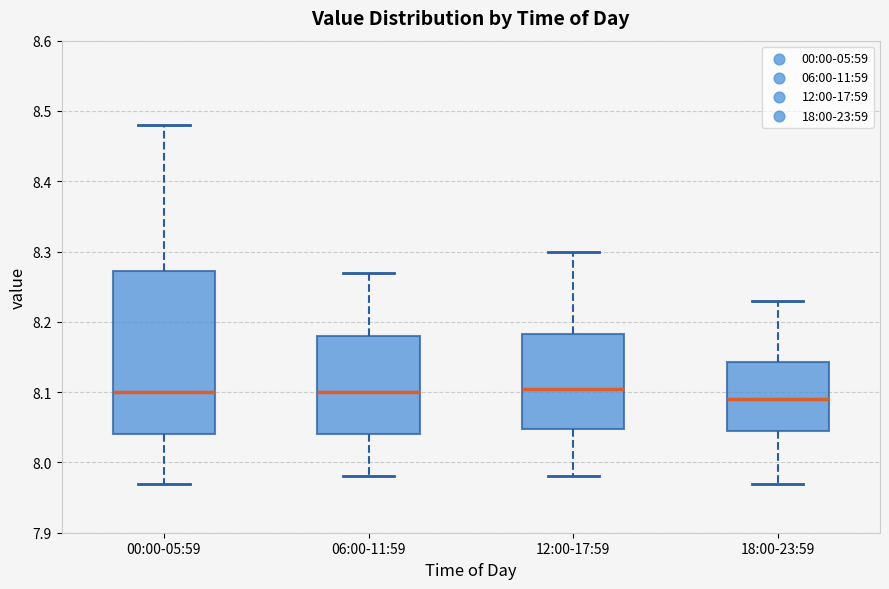

Reading left to right, read every box against the y-axis: the position of its median line, the range the box covers, and the ends of its whiskers. The values are not printed on the chart, so give them approximately, as read against the axis.

00:00-05:59: median 8.10, box 8.04 to 8.27, whiskers 7.97 to 8.48
06:00-11:59: median 8.10, box 8.04 to 8.18, whiskers 7.98 to 8.27
12:00-17:59: median 8.11, box 8.05 to 8.18, whiskers 7.98 to 8.30
18:00-23:59: median 8.09, box 8.05 to 8.14, whiskers 7.97 to 8.23